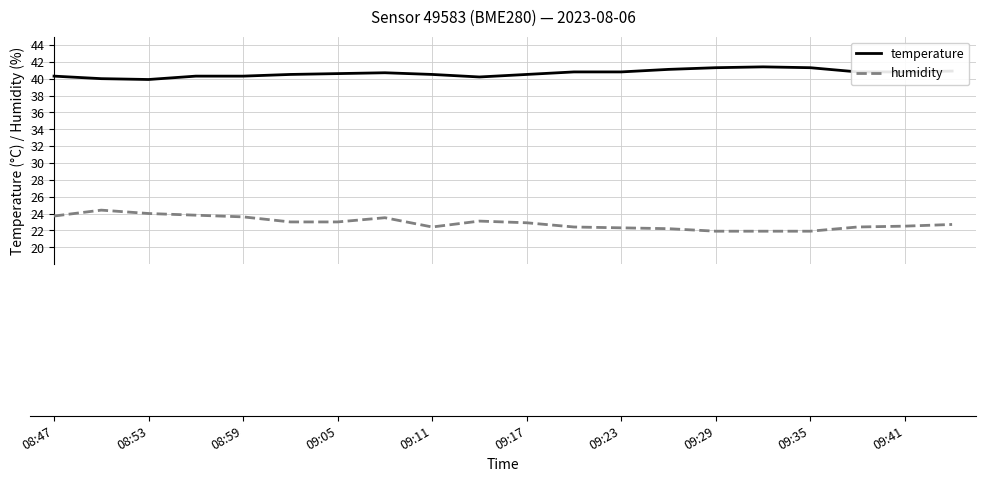

What is the minimum value shown in the chart?

21.9